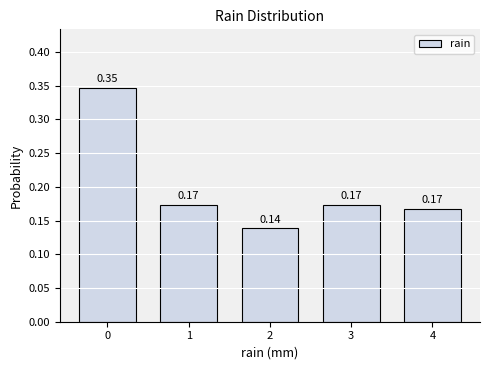

Which range on the x-axis has the tallest bar?

-0.5 to 0.5